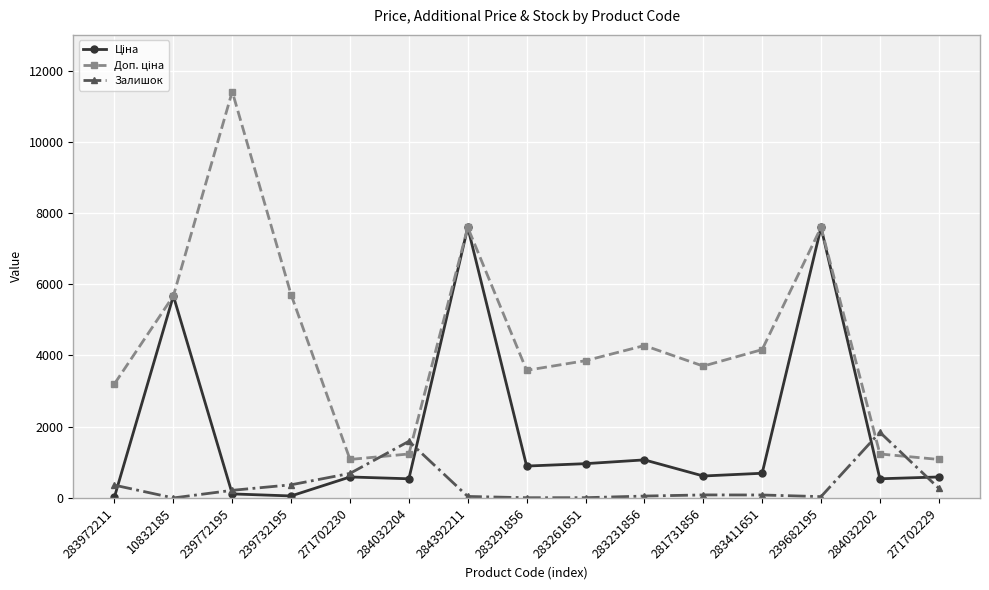

True or false: Залишок has more than 2 interior local peaks.

True